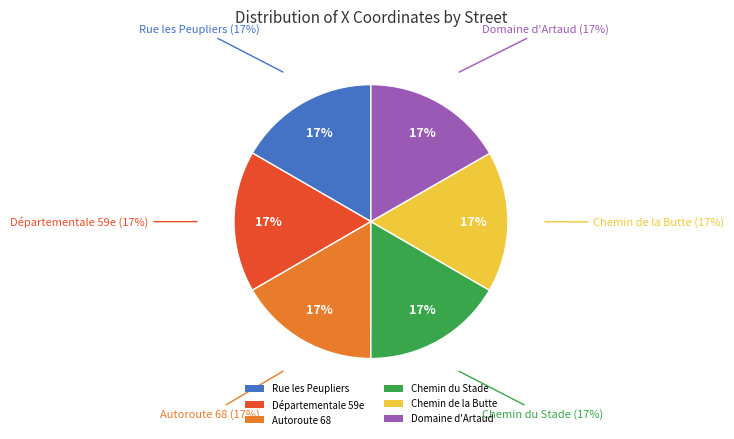

Which category has the smallest portion of the pie?

Autoroute 68